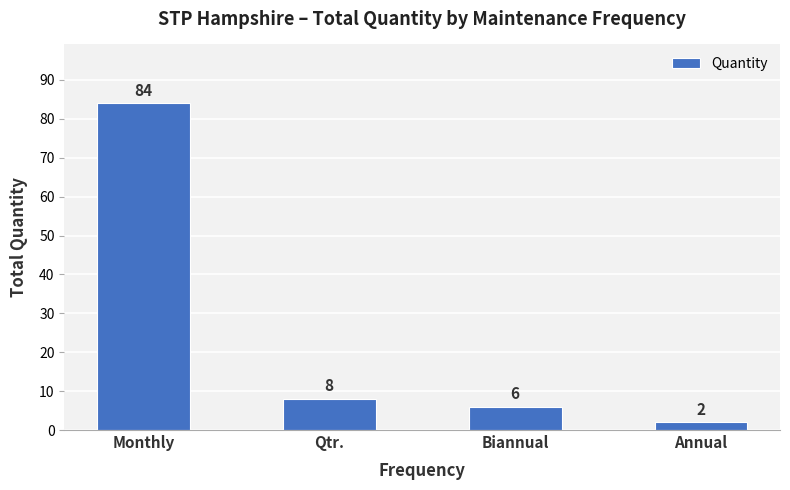

What is the change in value from Monthly to Biannual?

-78